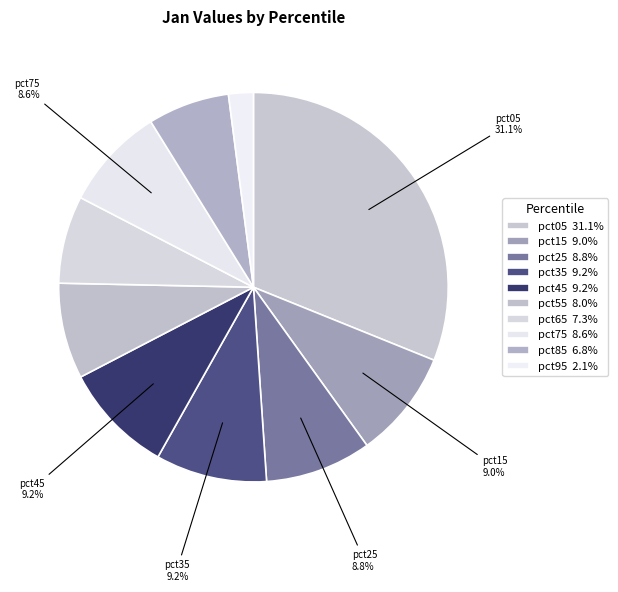

Count the number of slices in the pie.

10